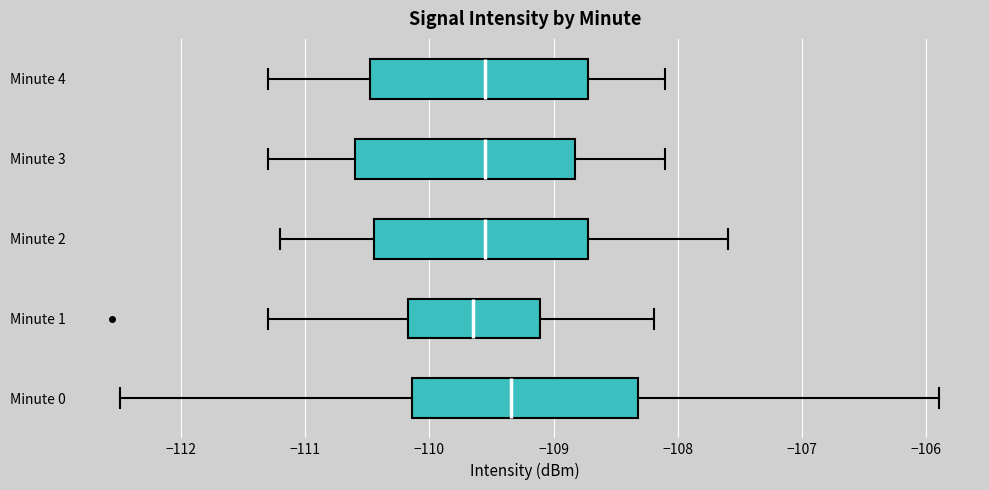

Reading bottom to top, read every box against the x-axis: the position of its median line, the range the box covers, and the ends of its whiskers. The values are not printed on the chart, so give them approximately, as read against the axis.

Minute 0: median -109.3, box -110.1 to -108.3, whiskers -112.5 to -105.9
Minute 1: median -109.7, box -110.2 to -109.1, whiskers -111.3 to -108.2
Minute 2: median -109.5, box -110.4 to -108.7, whiskers -111.2 to -107.6
Minute 3: median -109.5, box -110.6 to -108.8, whiskers -111.3 to -108.1
Minute 4: median -109.5, box -110.5 to -108.7, whiskers -111.3 to -108.1